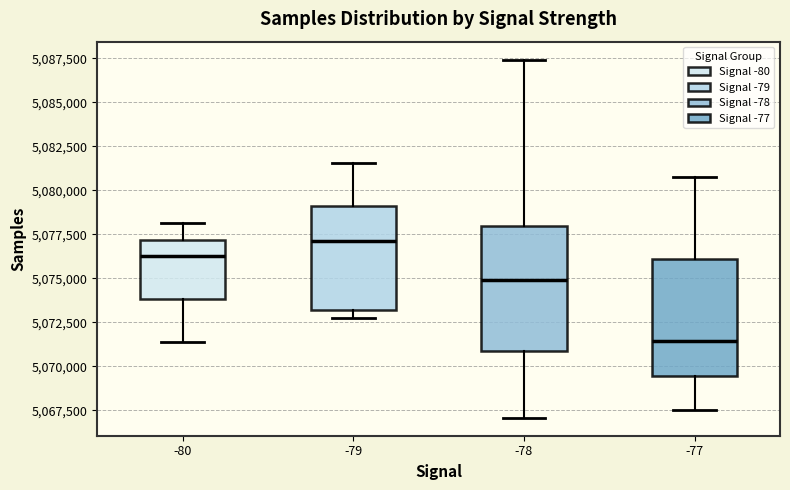

Reading left to right, read every box against the y-axis: the position of its median line, the range the box covers, and the ends of its whiskers. The values are not printed on the chart, so give them approximately, as read against the axis.

-80: median 5076000, box 5074000 to 5077000, whiskers 5071500 to 5078000
-79: median 5077000, box 5073000 to 5079000, whiskers 5073000 (just below the box's lower edge) to 5081500
-78: median 5075000, box 5071000 to 5078000, whiskers 5067000 to 5087500
-77: median 5071500, box 5069500 to 5076000, whiskers 5067500 to 5081000